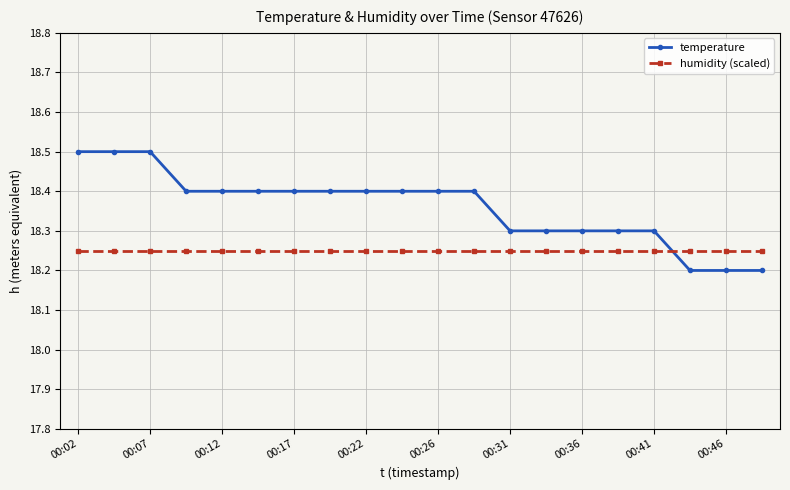

How many lines are shown in the chart?

2